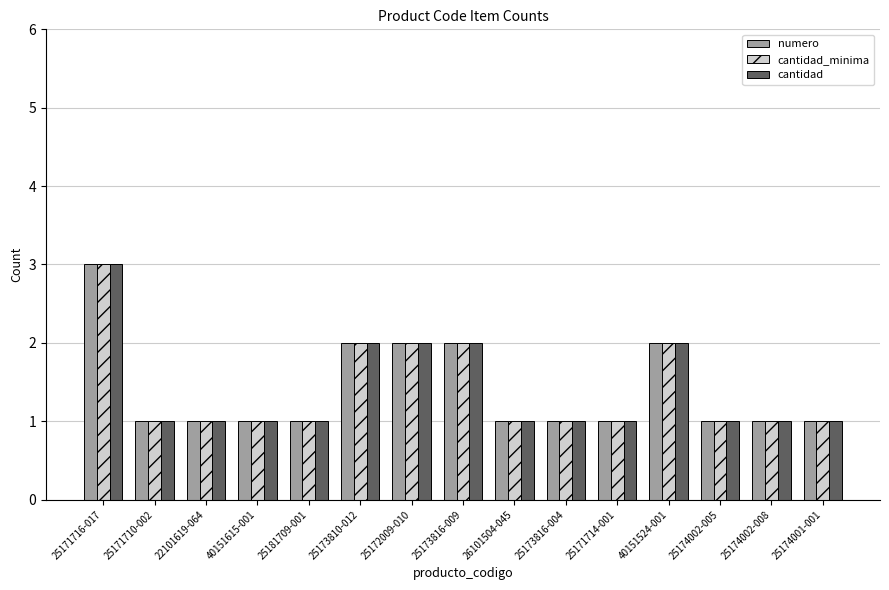

What is the average value of the cantidad_minima series?

1